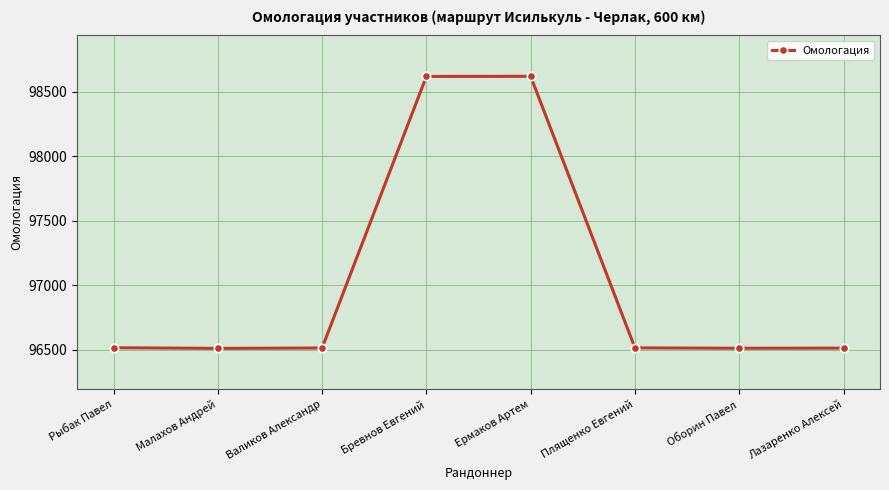

What is the average value?

97040